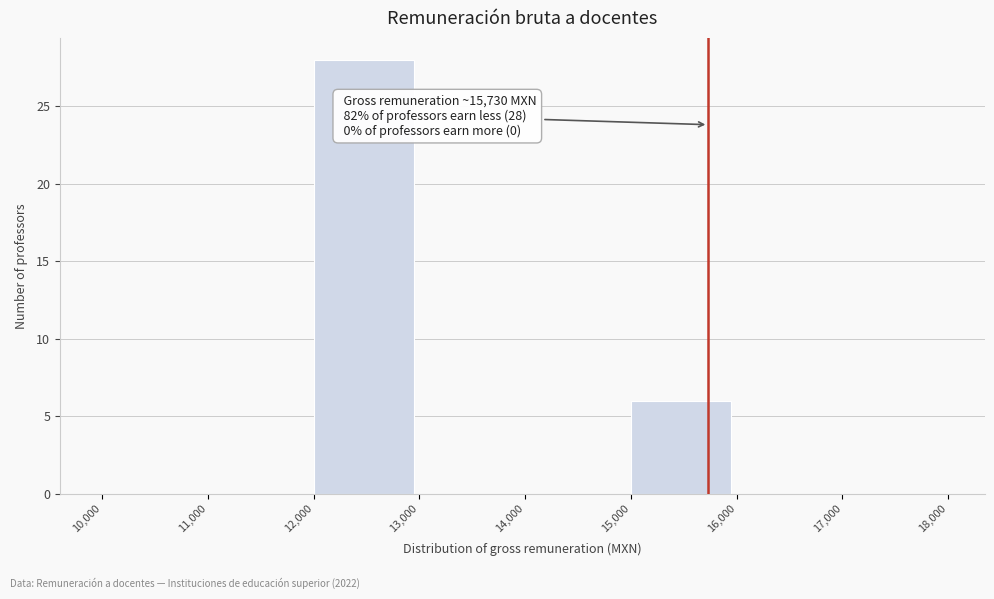

Over which range of the x-axis is the bar tallest?

12,000 to 13,000